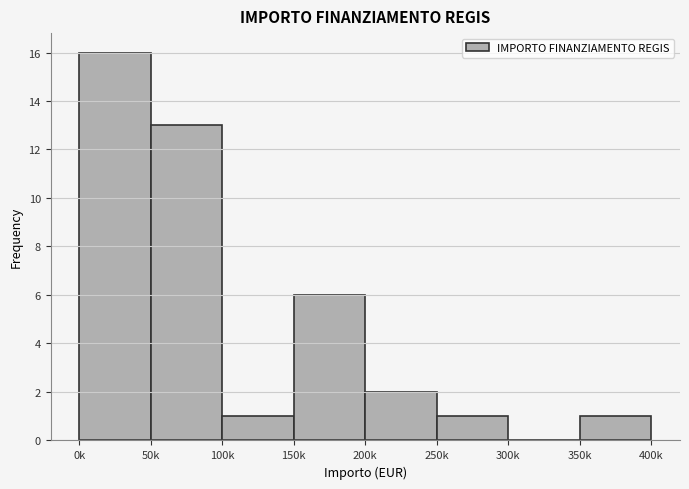

Reading left to right, extract all data points from this chart.

0k=16	50k=13	100k=1	150k=6	200k=2	250k=1	300k=0	350k=1